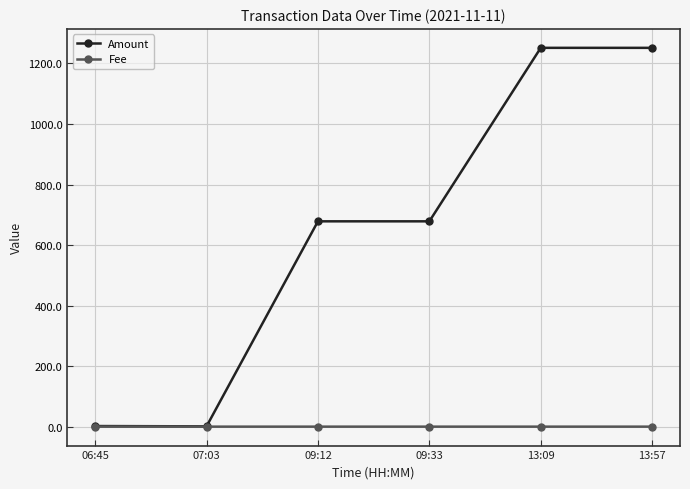

How many data points does each series have?

6